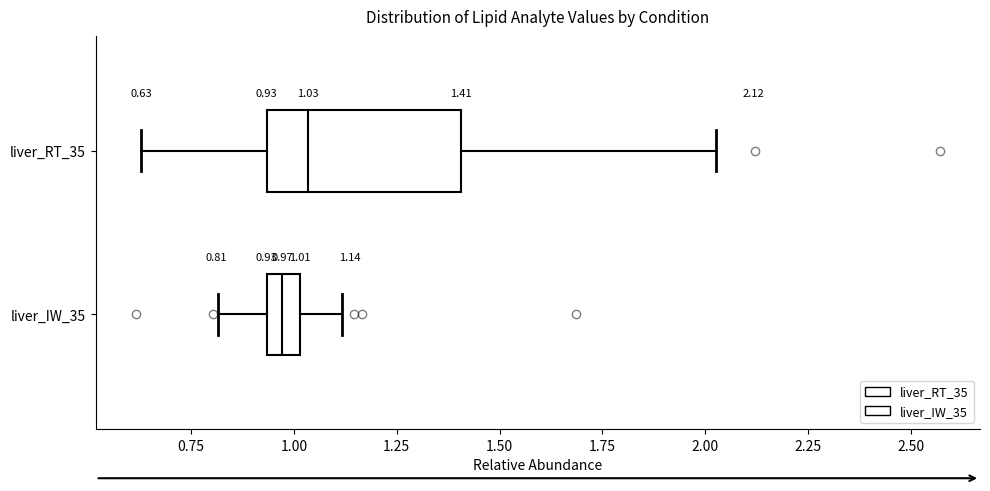

Which box is the widest, from its left edge to its right edge?

liver_RT_35